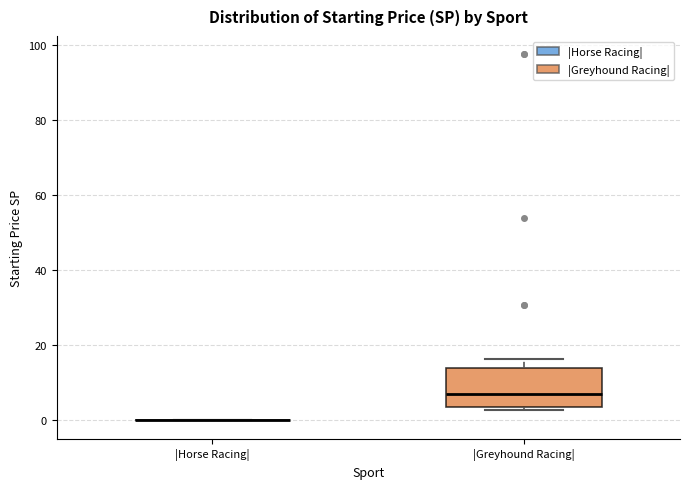

Reading left to right, read every box against the y-axis: the position of its median line, the range the box covers, and the ends of its whiskers. The values are not printed on the chart, so give them approximately, as read against the axis.

|Horse Racing|: box collapsed to a line at 0, whiskers 0 to 0
|Greyhound Racing|: median 8, box 4 to 14, whiskers 2 to 16